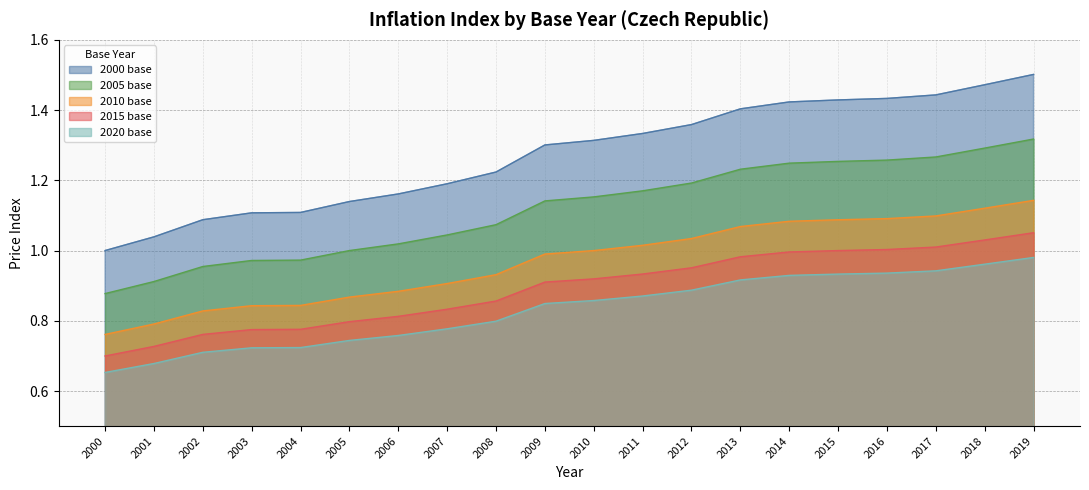

What is the difference between the 2010 base values at 2008 and 2003?

0.1